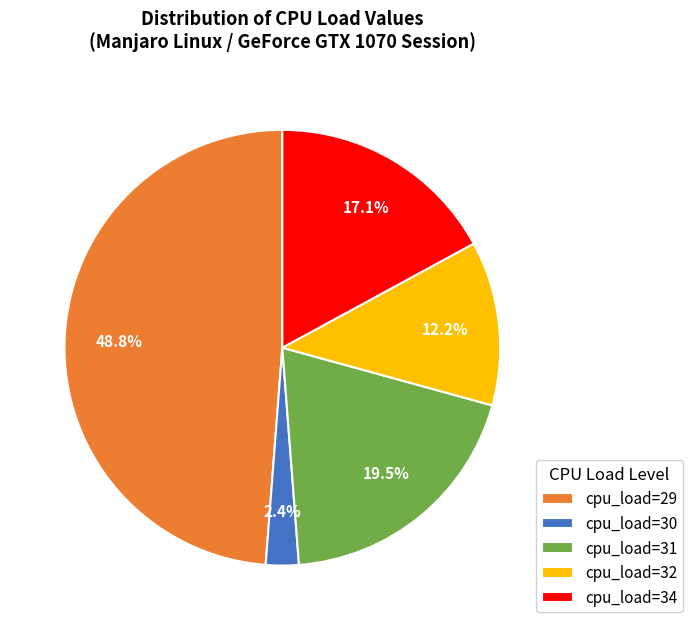

Does any single category account for the majority?

No